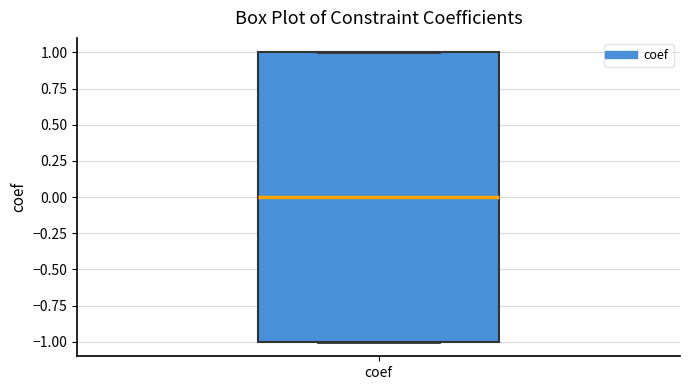

Transcribe this box plot: give where the median line is, the range the box spans, and where the two whiskers end, as read against the y-axis. The values are not printed on the chart, so give them approximately, as read against the axis.

median 0, box -1 to 1, whiskers -1 to 1